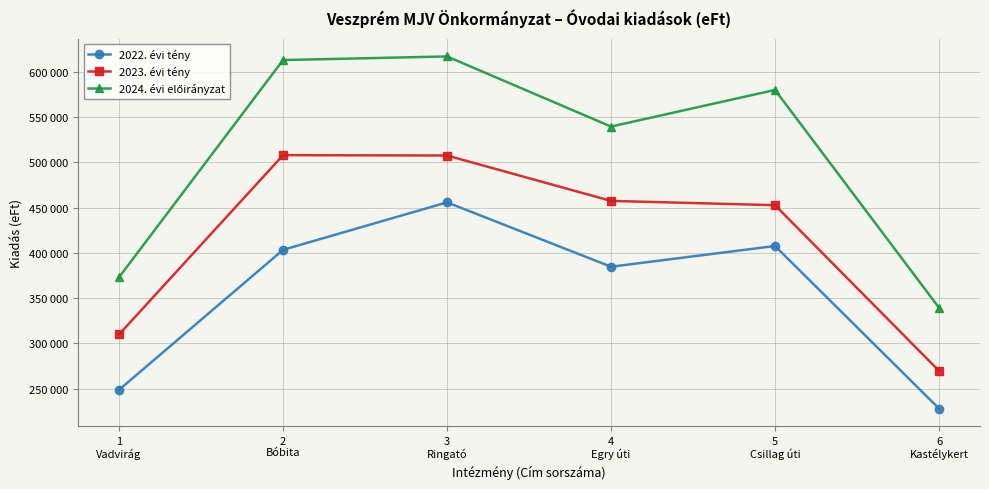

Reading left to right, what are all the values shown in this chart?

2022. évi tény: 1
Vadvirág=248778	2
Bóbita=403341	3
Ringató=455779	4
Egry úti=384695	5
Csillag úti=407579	6
Kastélykert=228097
2023. évi tény: 1
Vadvirág=309916	2
Bóbita=507890	3
Ringató=507514	4
Egry úti=457384	5
Csillag úti=452652	6
Kastélykert=269715
2024. évi előirányzat: 1
Vadvirág=373089	2
Bóbita=612920	3
Ringató=616909	4
Egry úti=539457	5
Csillag úti=579932	6
Kastélykert=339398